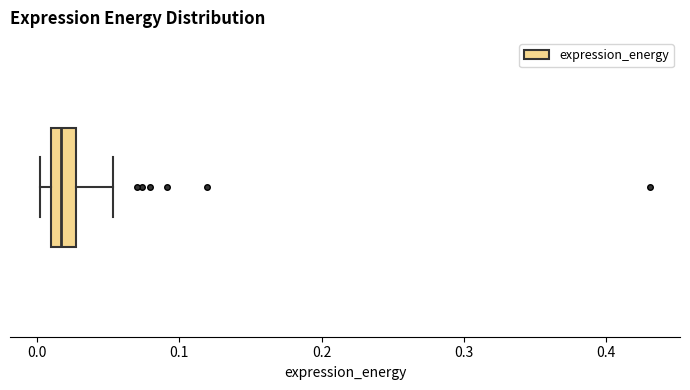

Read this box plot against the x-axis: the position of the median line, the range covered by the box, and the ends of both whiskers. The values are not printed on the chart, so give them approximately, as read against the axis.

median 0.02, box 0.01 to 0.03, whiskers 0.00 to 0.05